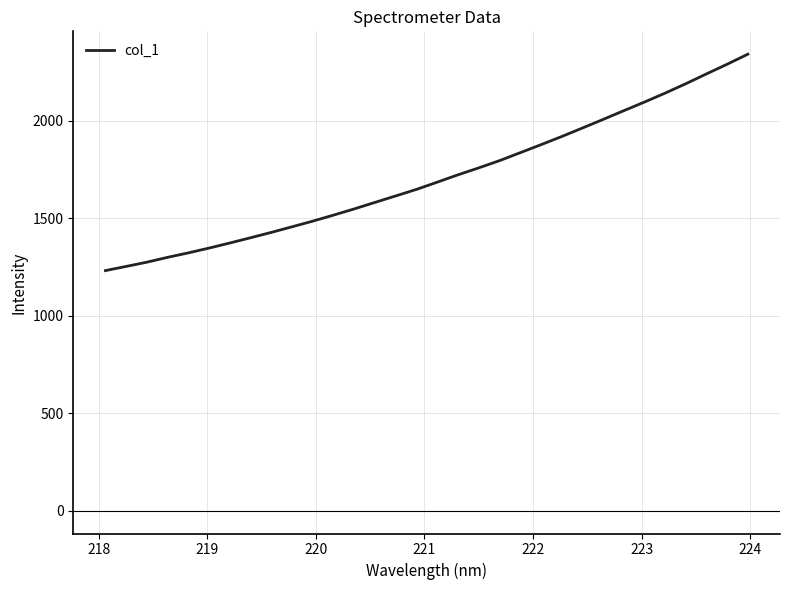

What is the difference between the maximum and minimum values?

1110.2